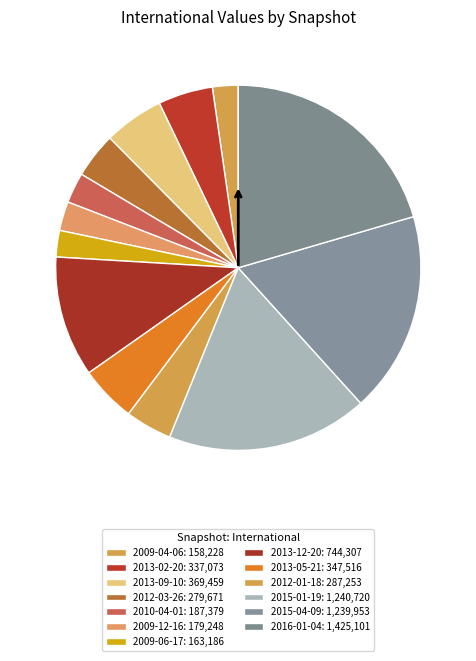

Which category has the smallest portion of the pie?

2009-04-06